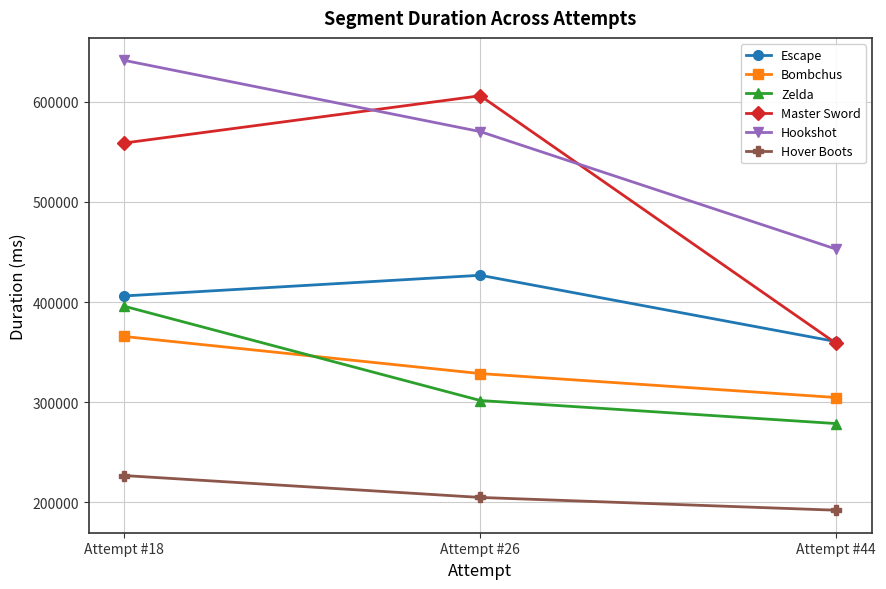

Rank the categories by Hookshot value from highest to lowest.

Attempt #18, Attempt #26, Attempt #44